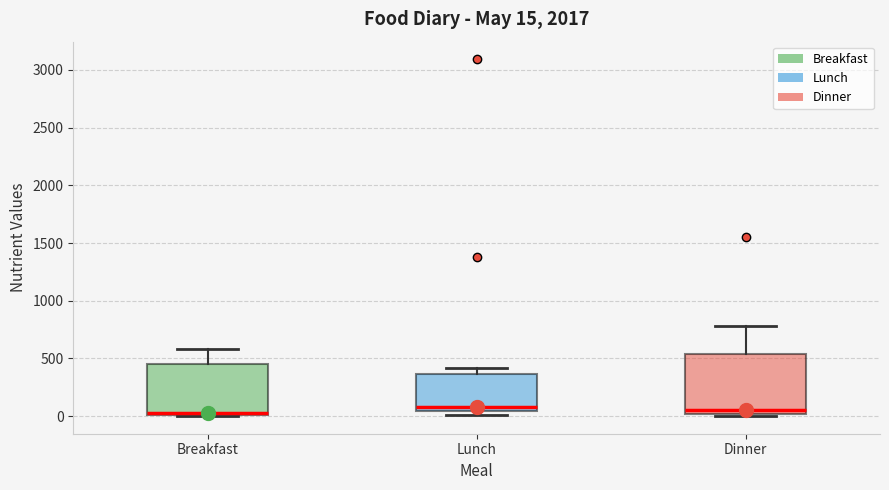

Comparing the boxes themselves (not the whiskers), which one is the tallest?

Dinner